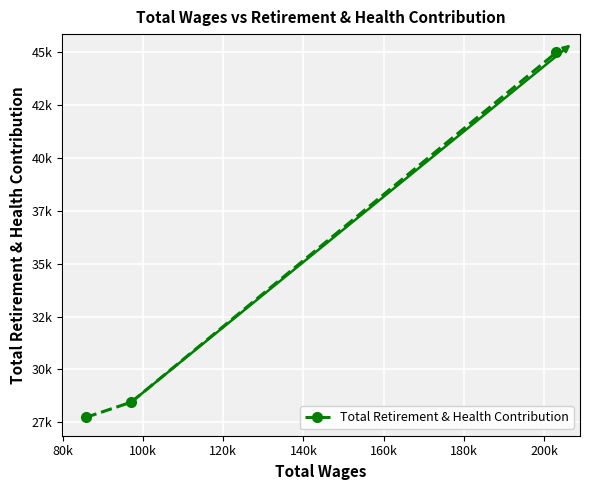

What is the difference between the maximum and minimum values?

17252